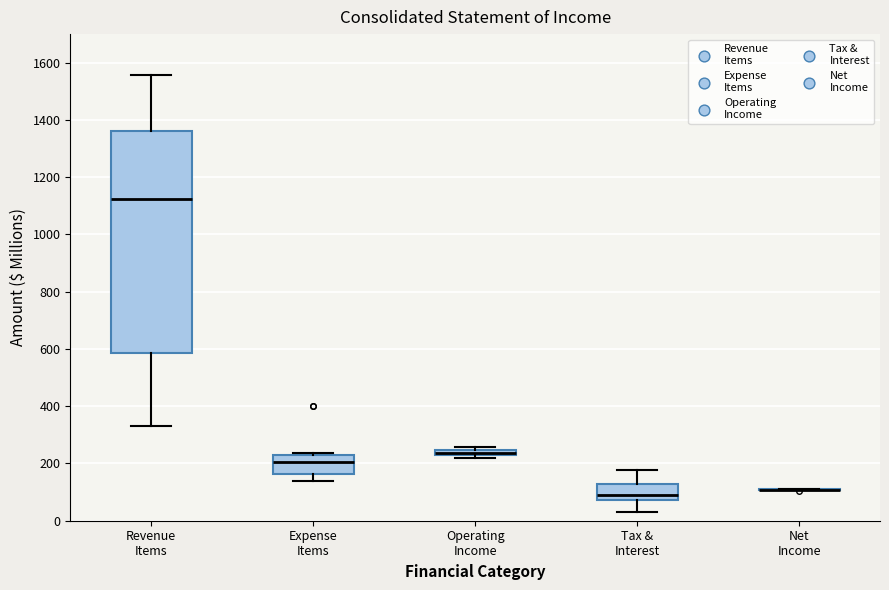

Where is the upper edge of the box for Tax & Interest on the y-axis? The values are not printed on the chart, so give them approximately, as read against the axis.

120